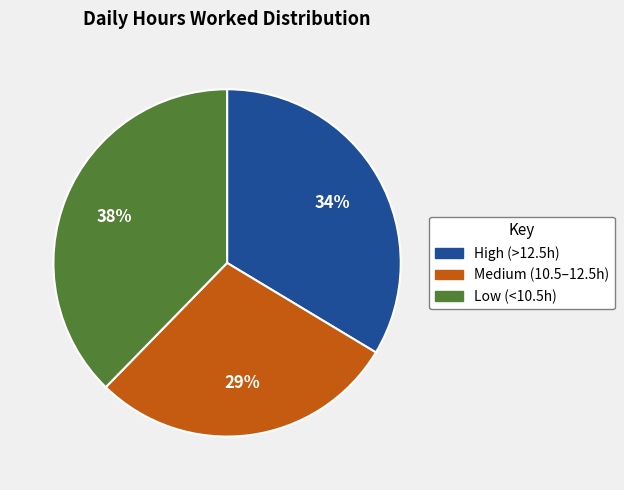

Does any single category account for the majority?

No